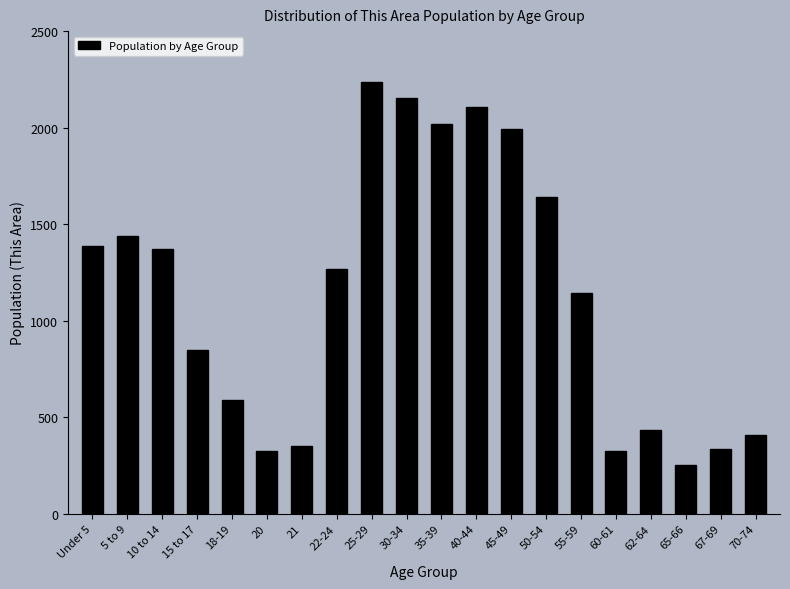

Read the value at 22-24, to the nearest 100.

1300